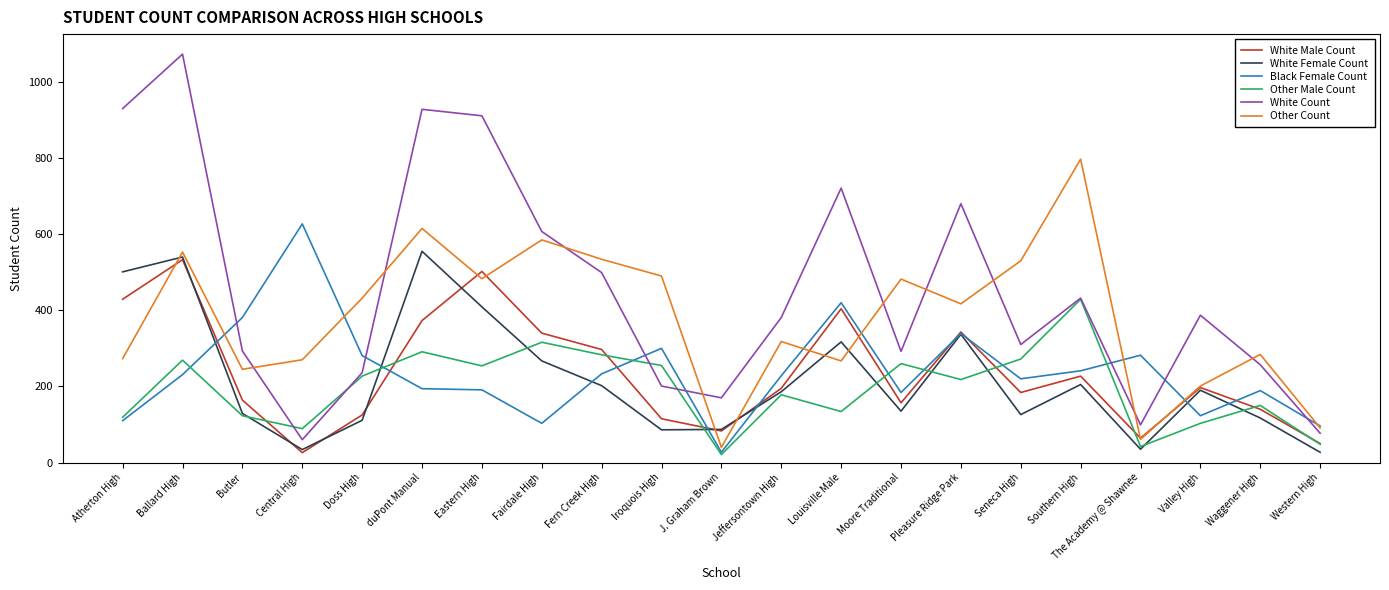

What is the difference between the highest and lowest values at Moore Traditional?

347